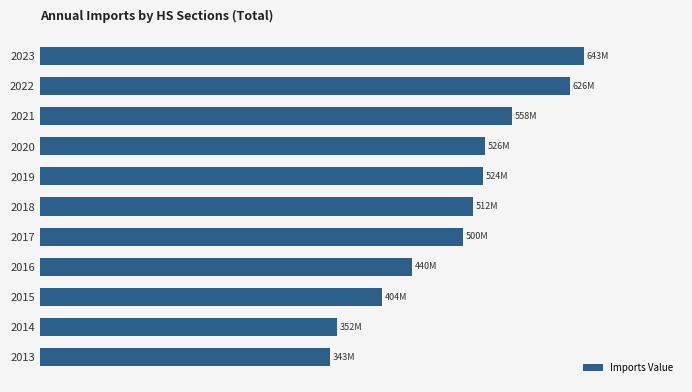

Does the chart contain any negative values?

No